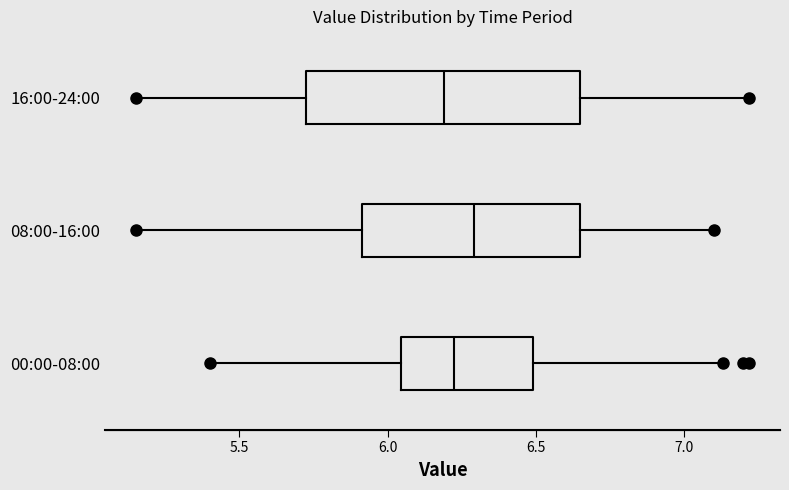

Comparing the boxes themselves (not the whiskers), which one is the widest?

16:00-24:00